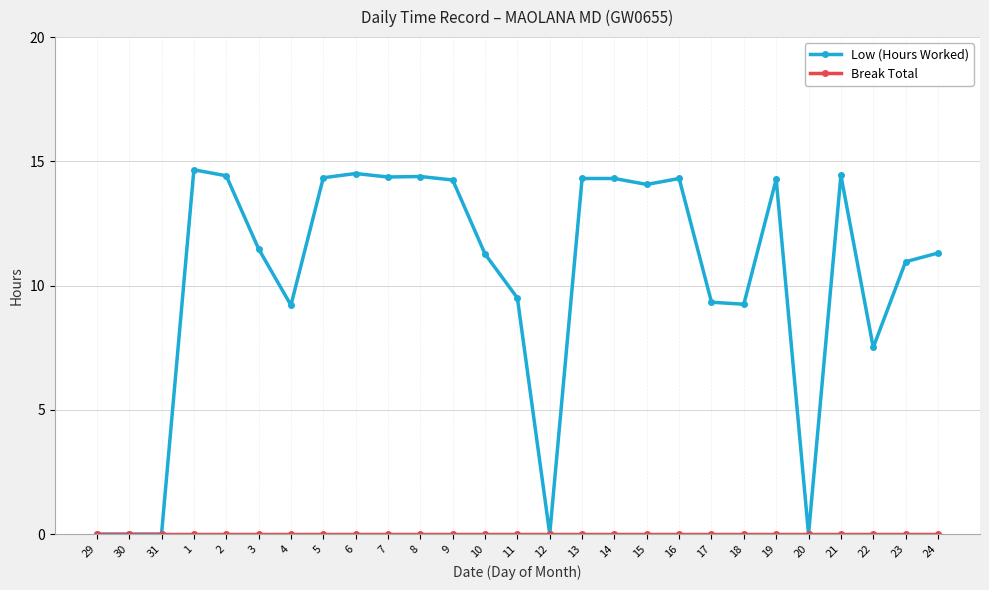

Between 5 and 24, which series saw the biggest shift?

Low (Hours Worked)